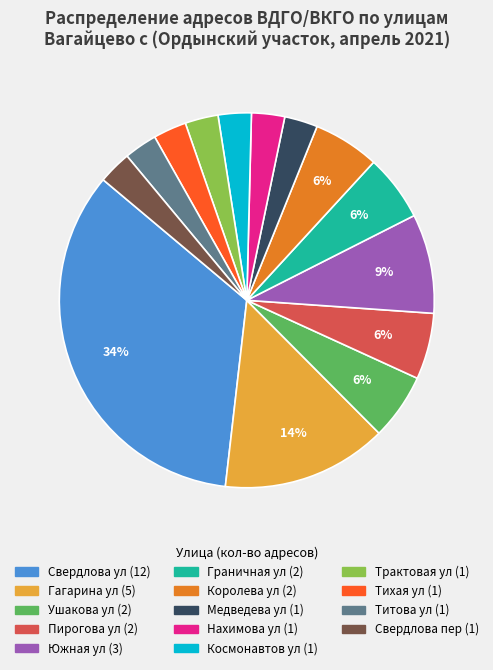

To the nearest percent, what is the average slice percentage?

7%